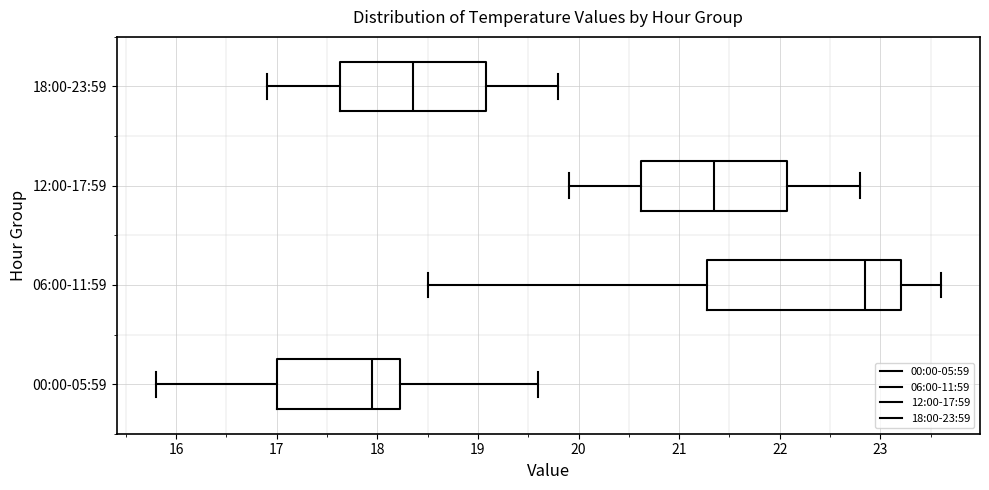

Reading bottom to top, read every box against the x-axis: the position of its median line, the range the box covers, and the ends of its whiskers. The values are not printed on the chart, so give them approximately, as read against the axis.

00:00-05:59: median 18.0, box 17.0 to 18.2, whiskers 15.8 to 19.6
06:00-11:59: median 22.9, box 21.3 to 23.2, whiskers 18.5 to 23.6
12:00-17:59: median 21.4, box 20.6 to 22.1, whiskers 19.9 to 22.8
18:00-23:59: median 18.4, box 17.6 to 19.1, whiskers 16.9 to 19.8